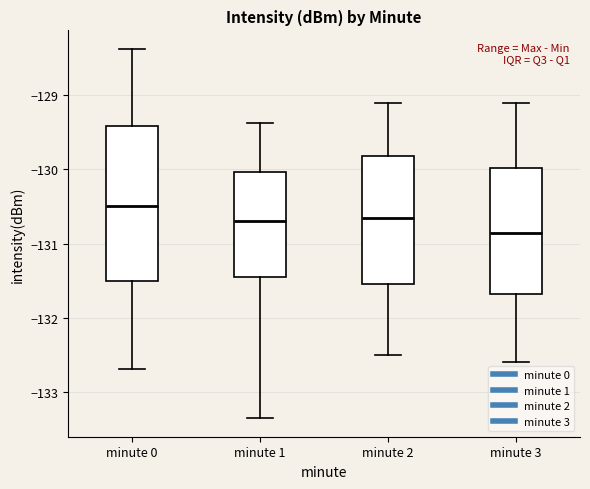

Where does the lower whisker of the box for minute 1 end on the y-axis? The values are not printed on the chart, so give them approximately, as read against the axis.

-133.4